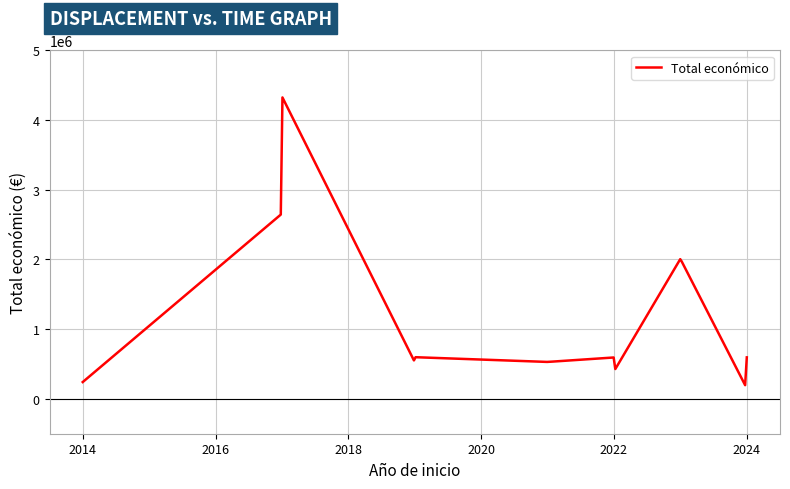

What is the difference between the second highest and second lowest values?

4034525.9